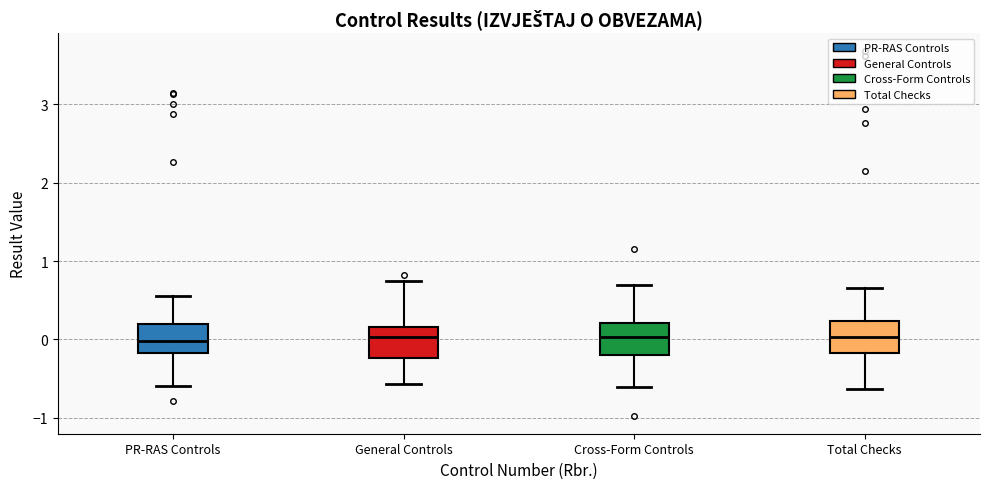

Where is the upper edge of the box for PR-RAS Controls on the y-axis? The values are not printed on the chart, so give them approximately, as read against the axis.

0.2